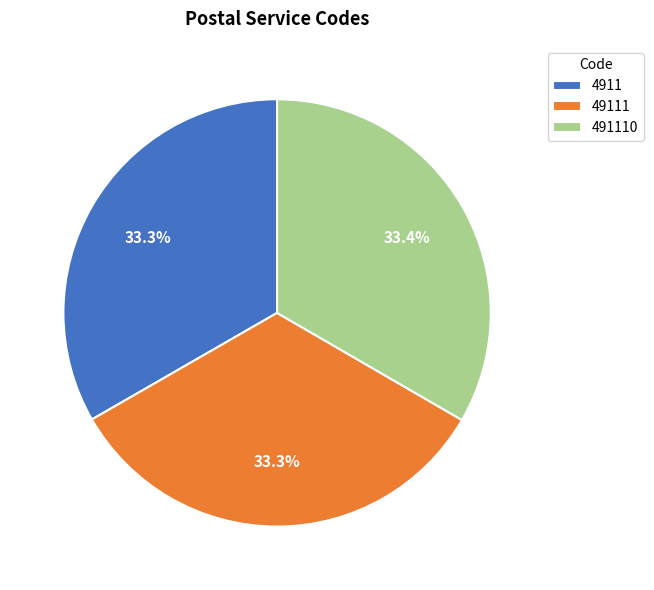

To the nearest percent, what is the average slice percentage?

33%